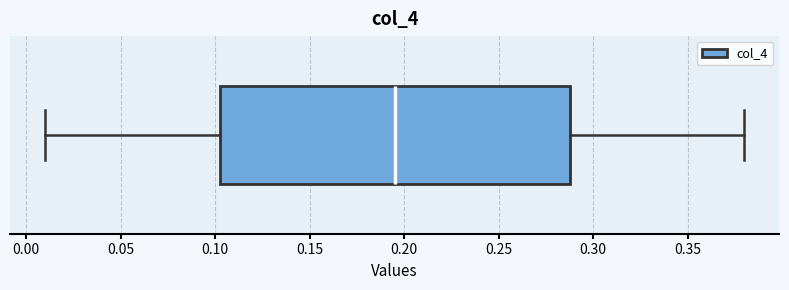

Transcribe this box plot: give where the median line is, the range the box spans, and where the two whiskers end, as read against the x-axis. The values are not printed on the chart, so give them approximately, as read against the axis.

median 0.195, box 0.105 to 0.290, whiskers 0.010 to 0.380